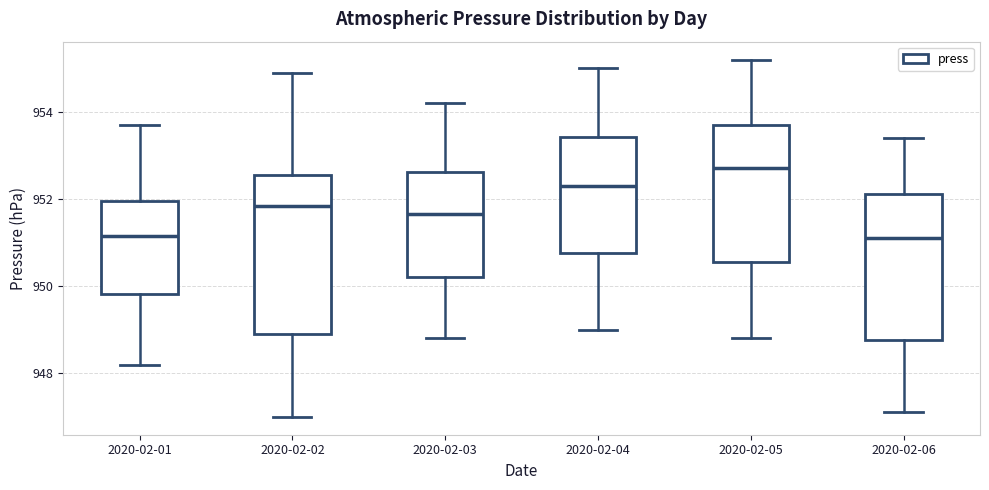

Where is the lower edge of the box for 2020-02-05 on the y-axis? The values are not printed on the chart, so give them approximately, as read against the axis.

950.6